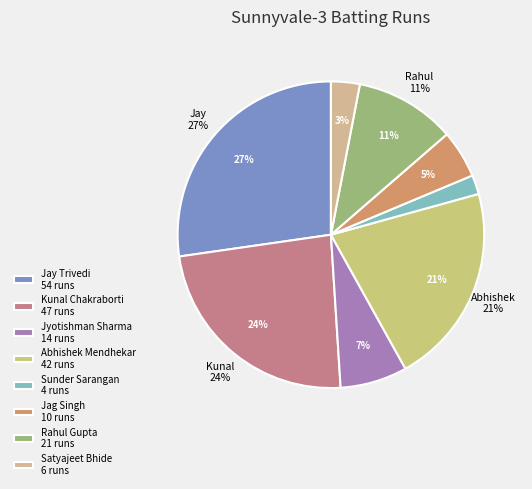

Does any single category account for the majority?

No